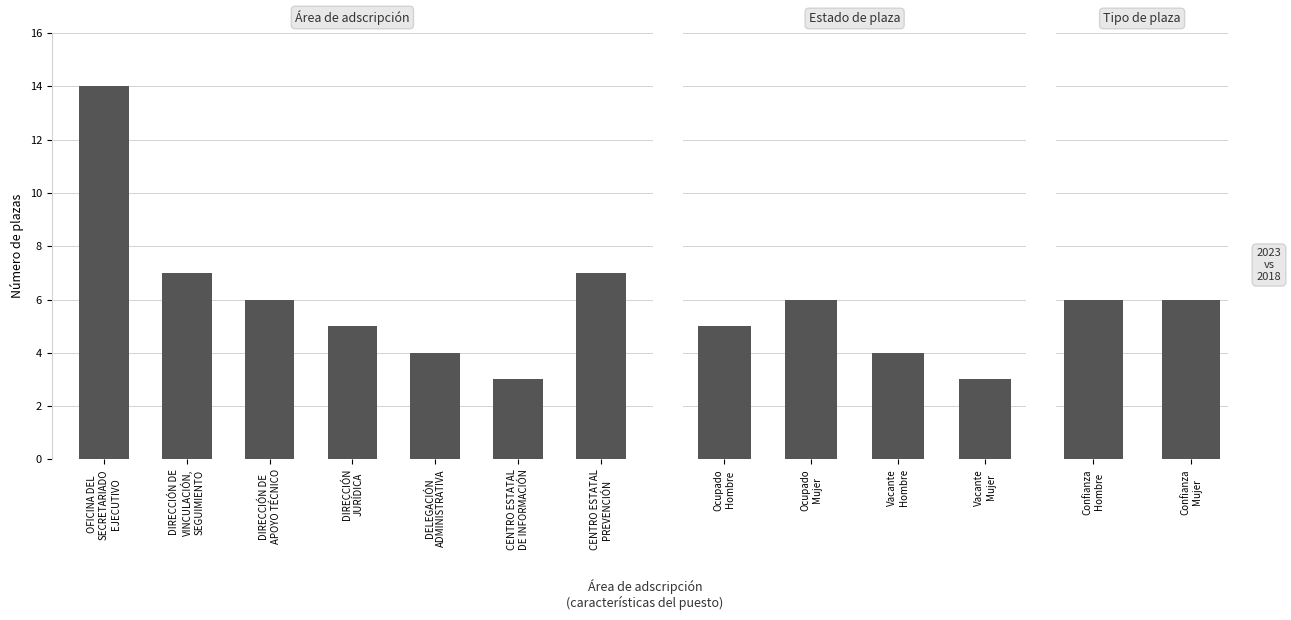

Reading left to right, what are all the values shown in this chart?

OFICINA DEL
SECRETARIADO
EJECUTIVO=14	DIRECCIÓN DE
VINCULACIÓN,
SEGUIMIENTO=7	DIRECCIÓN DE
APOYO TÉCNICO=6	DIRECCIÓN
JURÍDICA=5	DELEGACIÓN
ADMINISTRATIVA=4	CENTRO ESTATAL
DE INFORMACIÓN=3	CENTRO ESTATAL
PREVENCIÓN=7	Ocupado
Hombre=5	Ocupado
Mujer=6	Vacante
Hombre=4	Vacante
Mujer=3	Confianza
Hombre=6	Confianza
Mujer=6